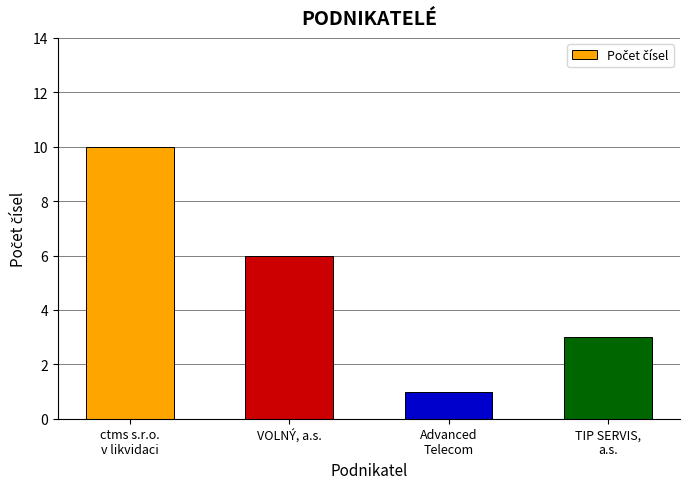

Reading left to right, transcribe all the data shown in this chart.

ctms s.r.o.
v likvidaci=10	VOLNÝ, a.s.=6	Advanced
Telecom=1	TIP SERVIS,
a.s.=3